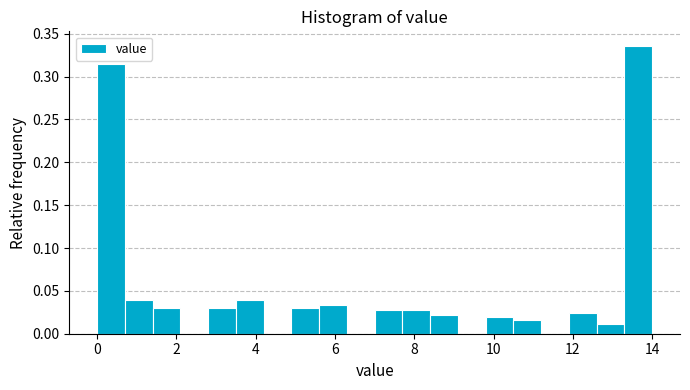

Read against the x-axis, roughly where is the centre of the tallest bar?

13.6